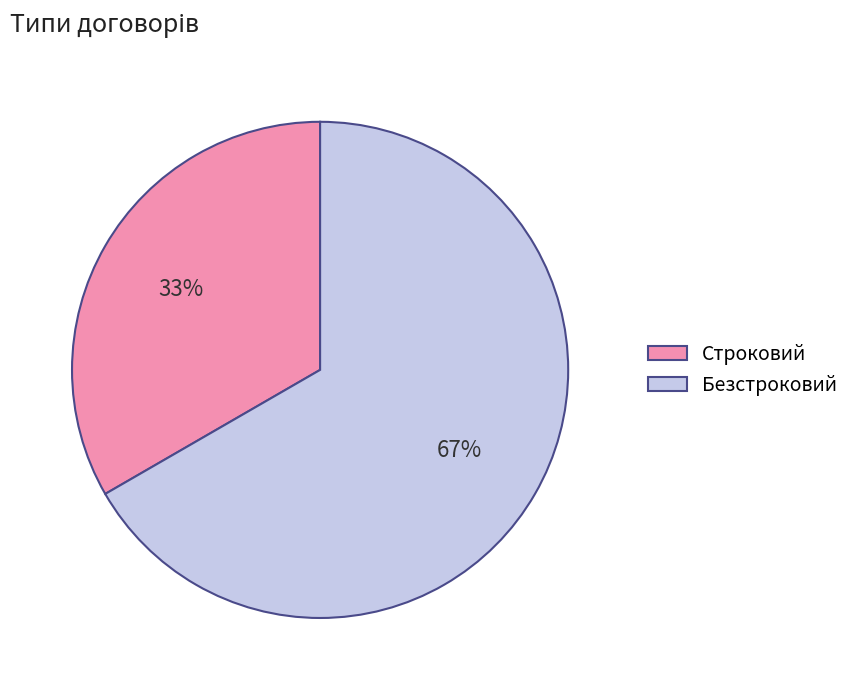

Do Безстроковий and Строковий together represent more than half of the pie?

Yes